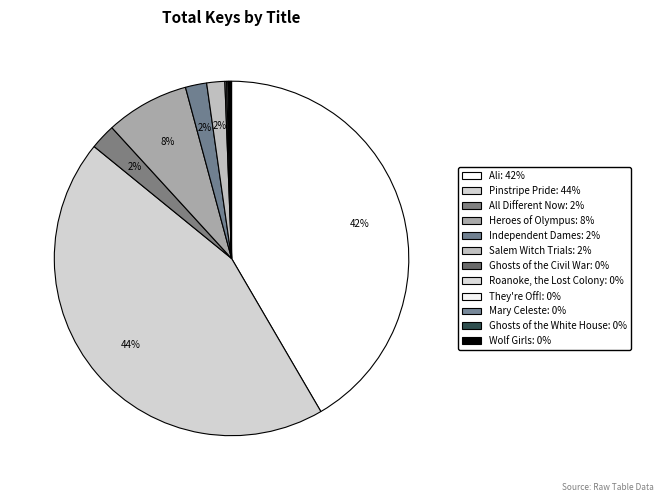

What percentage is NOT represented by All Different Now?

97.7%